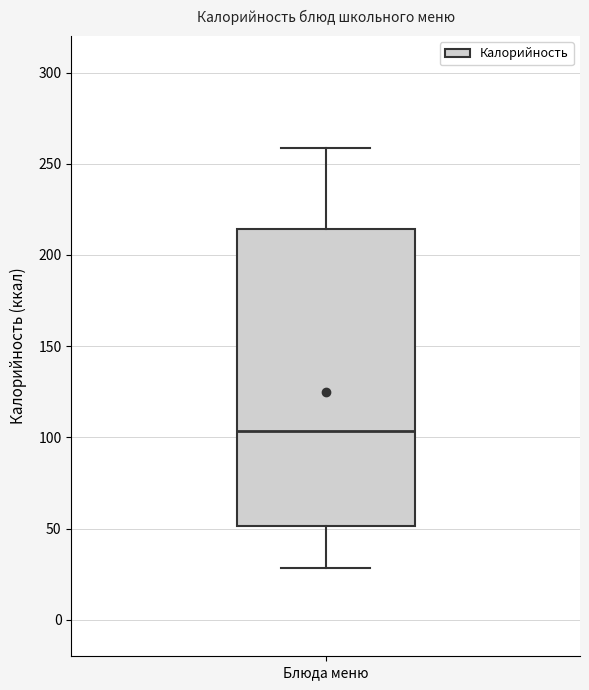

Where does the median line of the box for Блюда меню sit on the y-axis? The values are not printed on the chart, so give them approximately, as read against the axis.

105